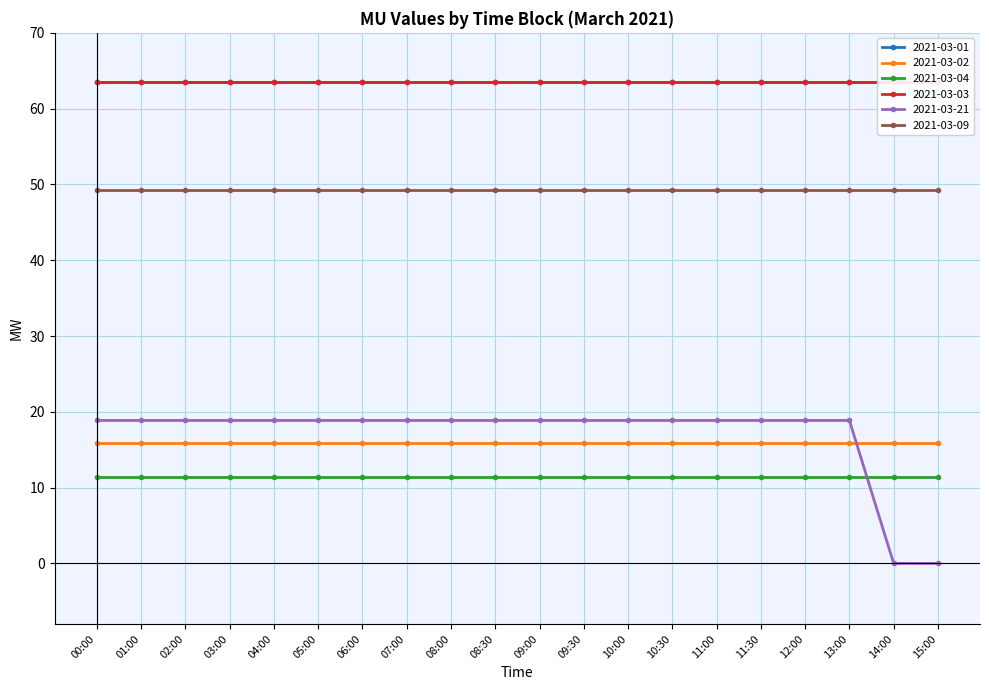

What is the average value of the 2021-03-01 series?

63.5